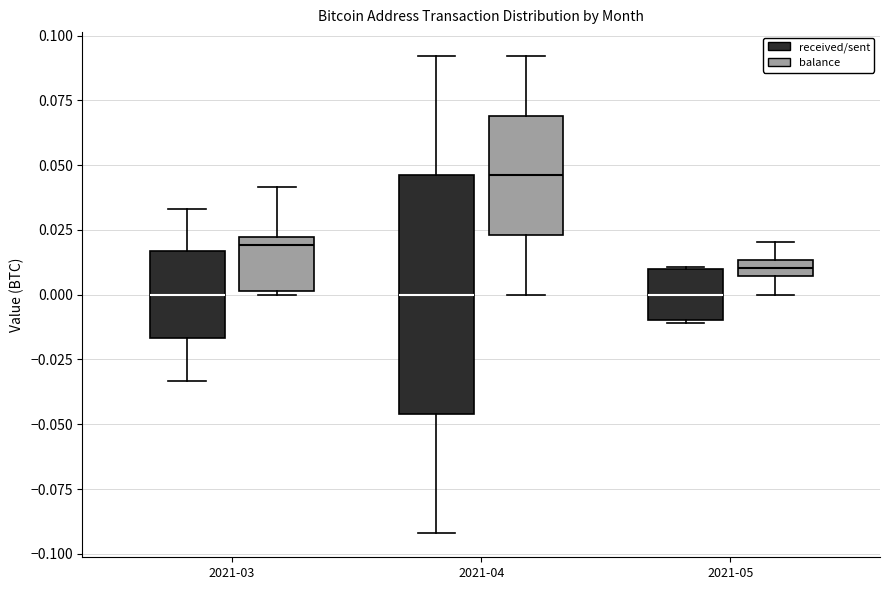

Comparing the boxes themselves (not the whiskers), which one is the tallest?

2021-04 (received/sent)